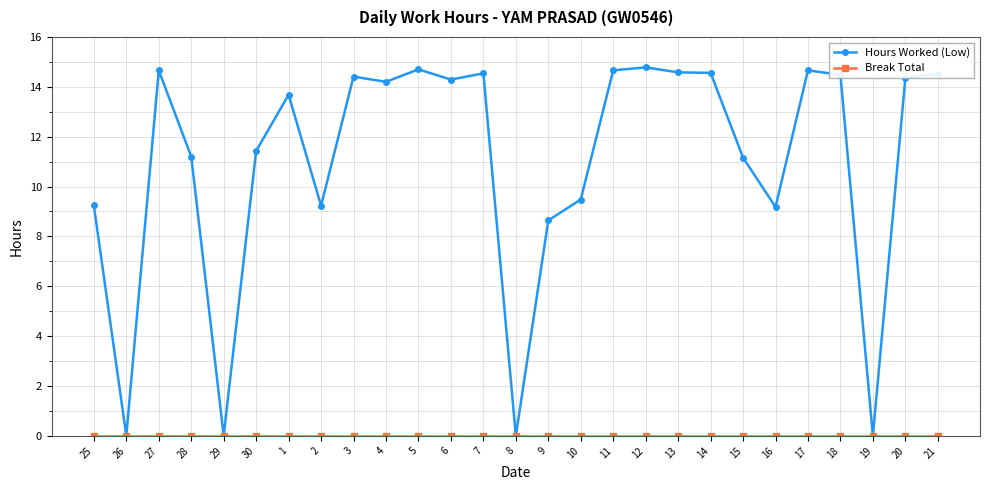

Is it true that Hours Worked (Low) equals 19.6 at 17?

False